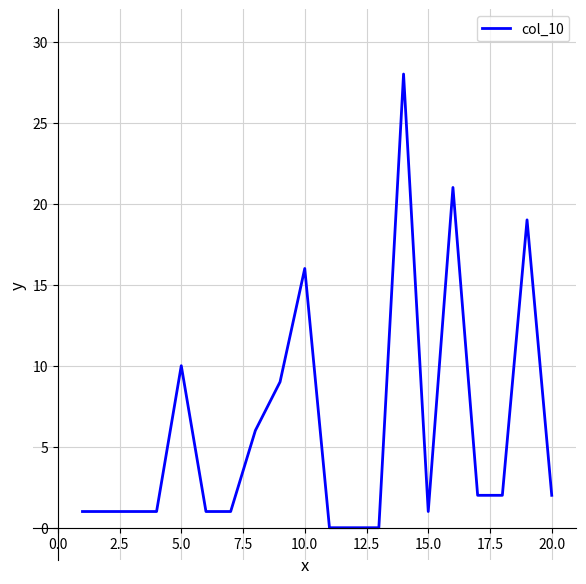

What is the difference between the maximum and minimum values?

28